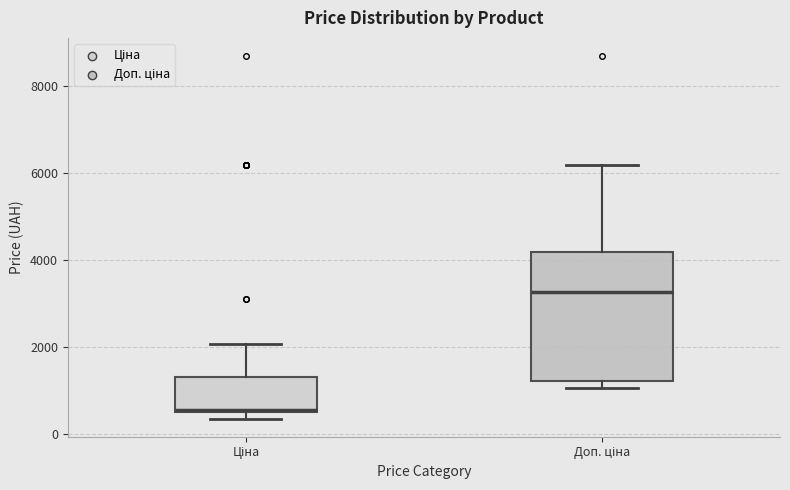

Which box is the tallest, from its lower edge to its upper edge?

Доп. ціна